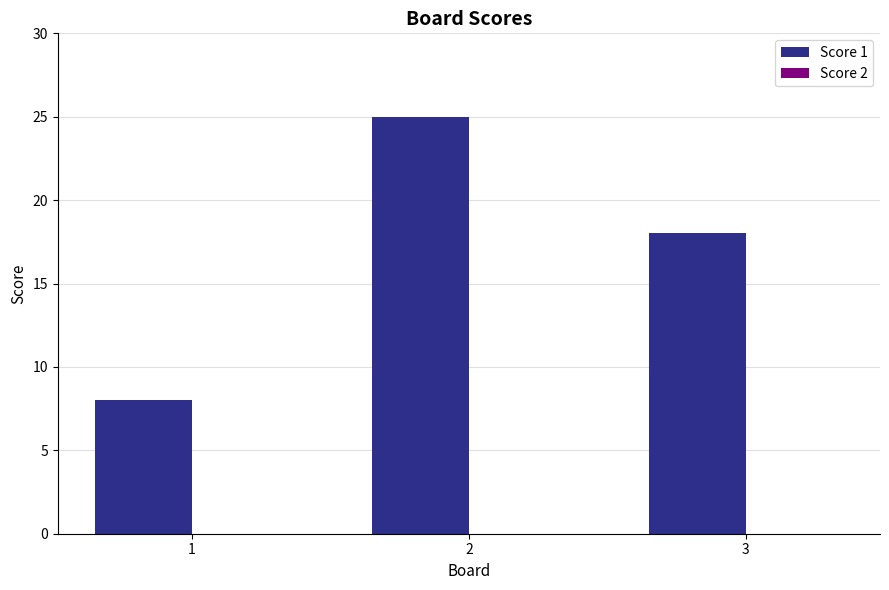

Reading right to left, list all the values displayed in this chart.

18	25	8